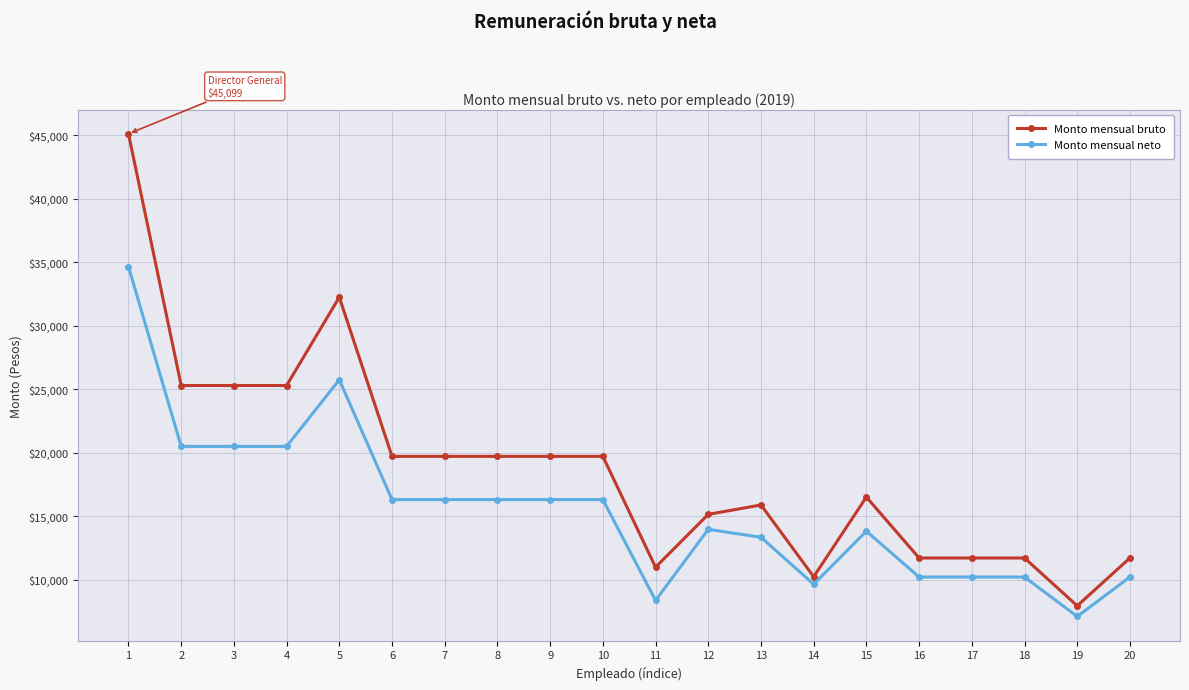

Is it true that Monto mensual bruto equals 10978.6 at 11?

True